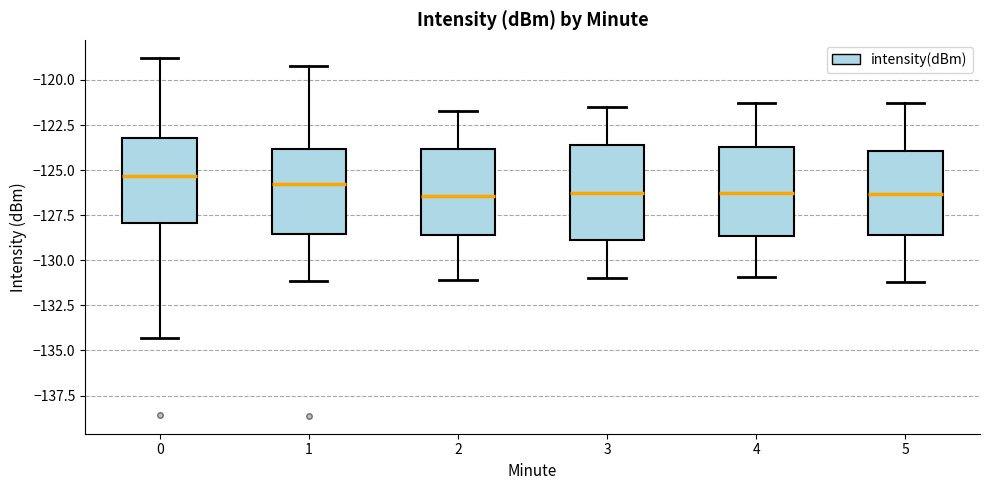

Reading left to right, read every box against the y-axis: the position of its median line, the range the box covers, and the ends of its whiskers. The values are not printed on the chart, so give them approximately, as read against the axis.

0: median -125.5, box -128.0 to -123.0, whiskers -134.5 to -119.0
1: median -125.5, box -128.5 to -124.0, whiskers -131.0 to -119.0
2: median -126.5, box -128.5 to -124.0, whiskers -131.0 to -121.5
3: median -126.0, box -129.0 to -123.5, whiskers -131.0 to -121.5
4: median -126.0, box -128.5 to -123.5, whiskers -131.0 to -121.5
5: median -126.5, box -128.5 to -124.0, whiskers -131.0 to -121.5